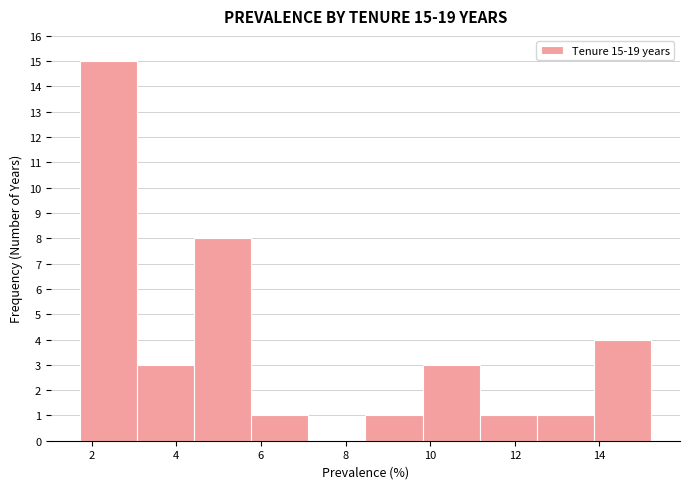

Which range on the x-axis has the tallest bar?

1.8 to 3.0